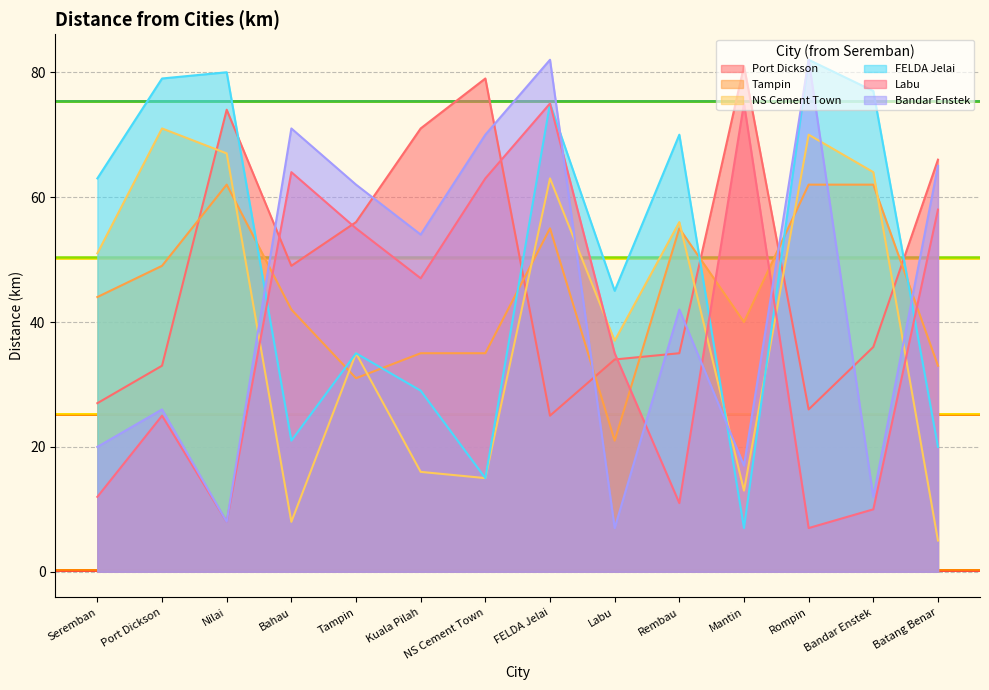

How many interior local valleys does the Port Dickson series have?

3